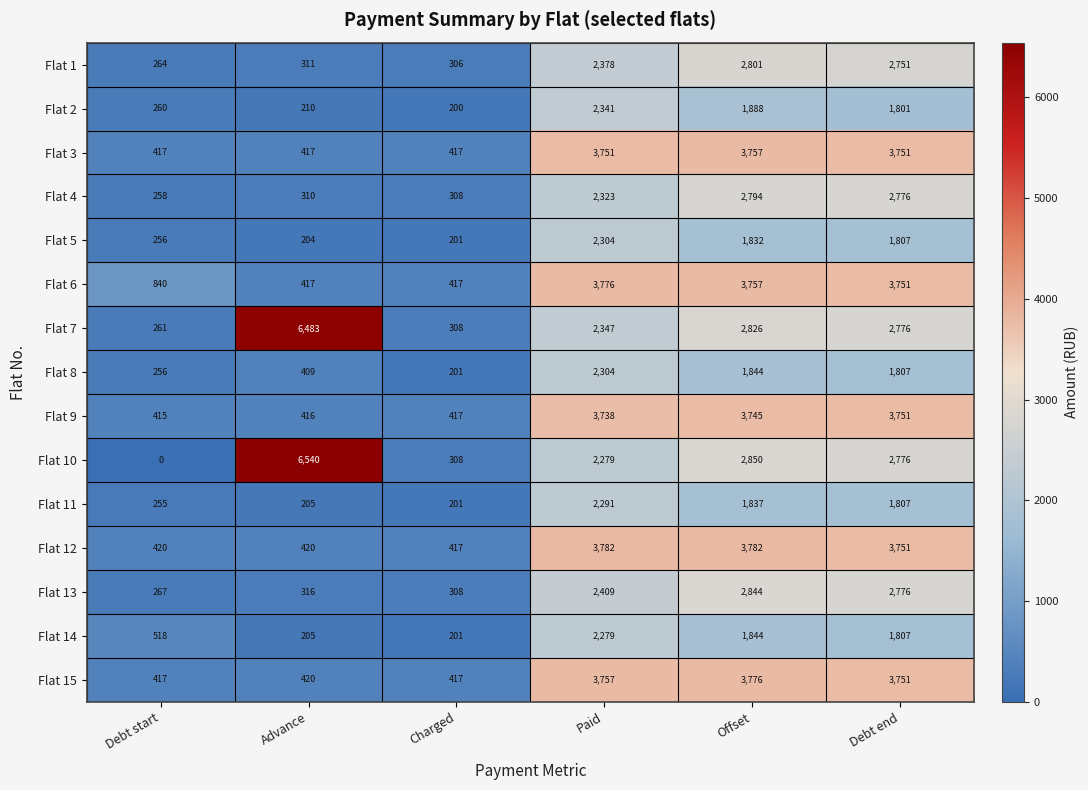

What is the maximum value for Flat 13?

2844